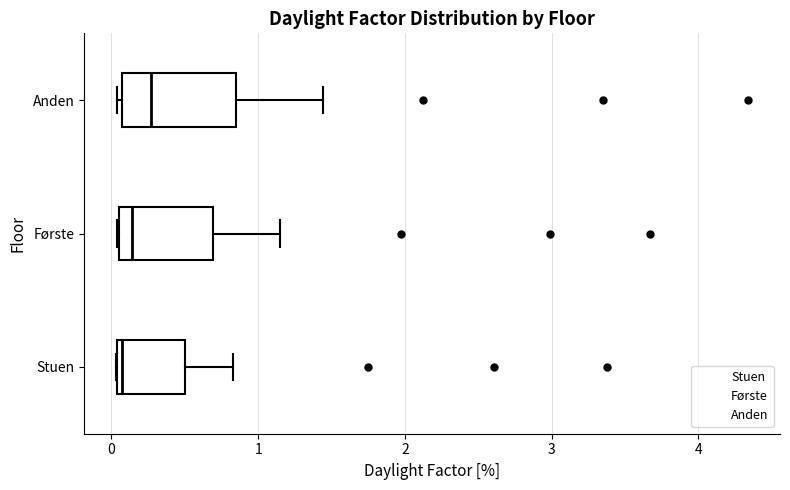

Where does the right whisker of the box for Anden end on the x-axis? The values are not printed on the chart, so give them approximately, as read against the axis.

1.4